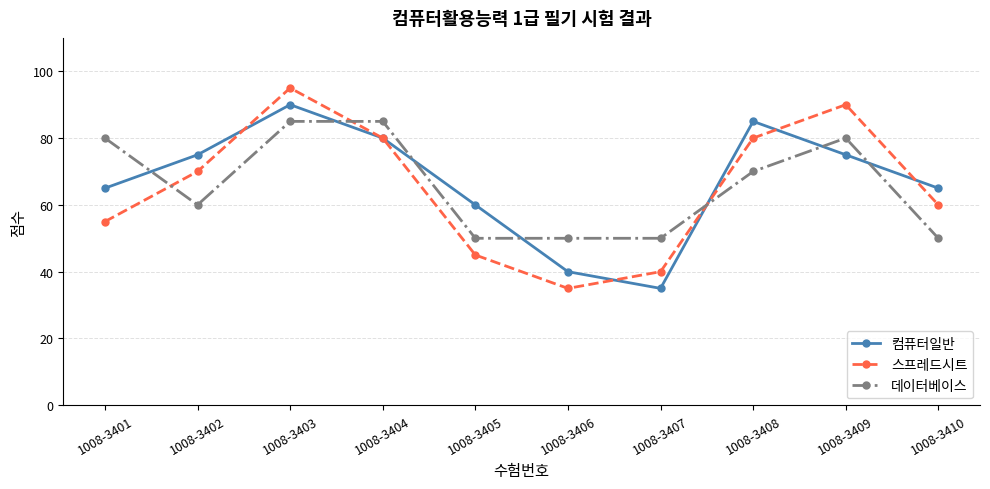

What is the highest value of the 데이터베이스 series?

85